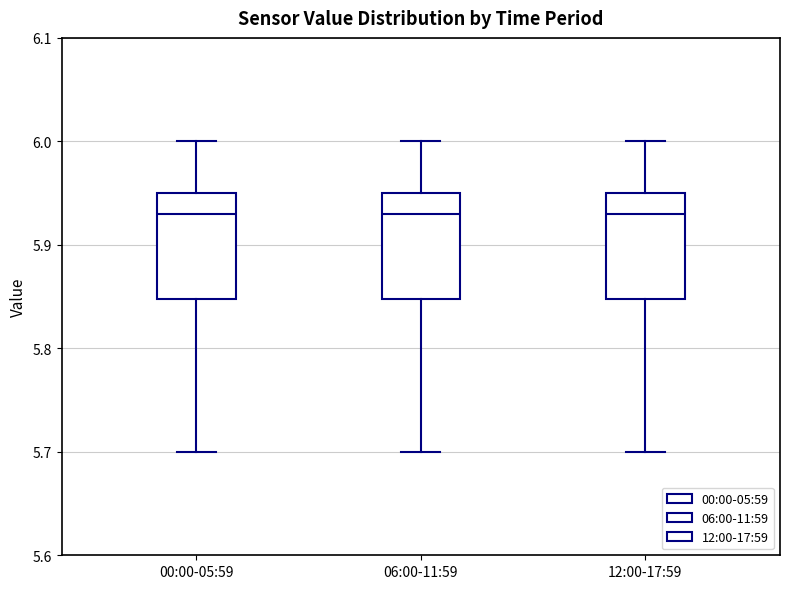

Reading left to right, transcribe this box plot: for each box, give where its median line is, the range the box spans, and where its two whiskers end, as read against the y-axis. The values are not printed on the chart, so give them approximately, as read against the axis.

00:00-05:59: median 5.93, box 5.85 to 5.95, whiskers 5.70 to 6.00
06:00-11:59: median 5.93, box 5.85 to 5.95, whiskers 5.70 to 6.00
12:00-17:59: median 5.93, box 5.85 to 5.95, whiskers 5.70 to 6.00